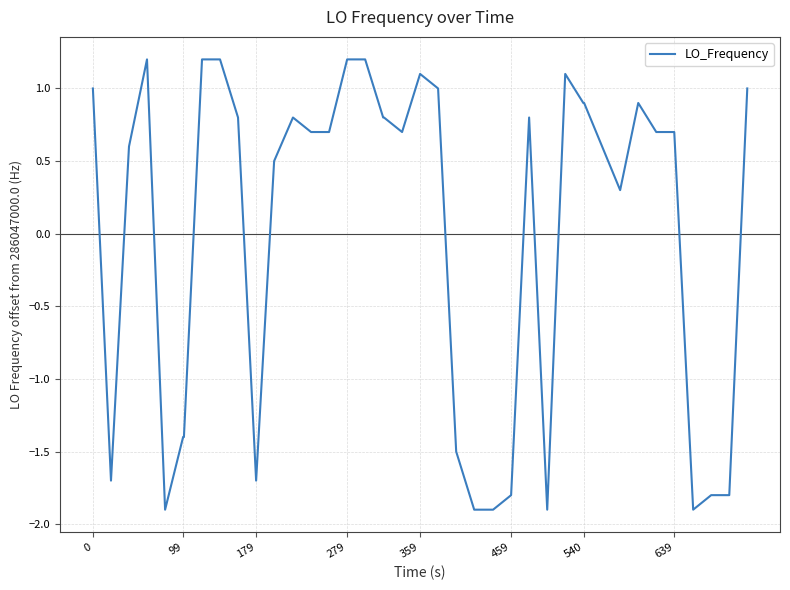

What is the difference between the maximum and minimum values?

3.1